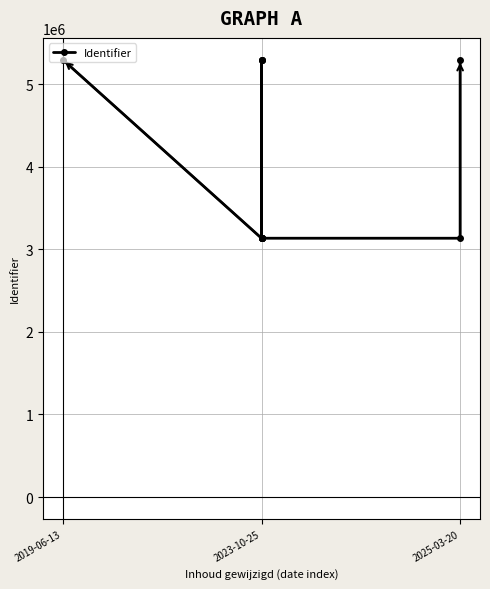

What is the value of the 1st point from the left?

5296164